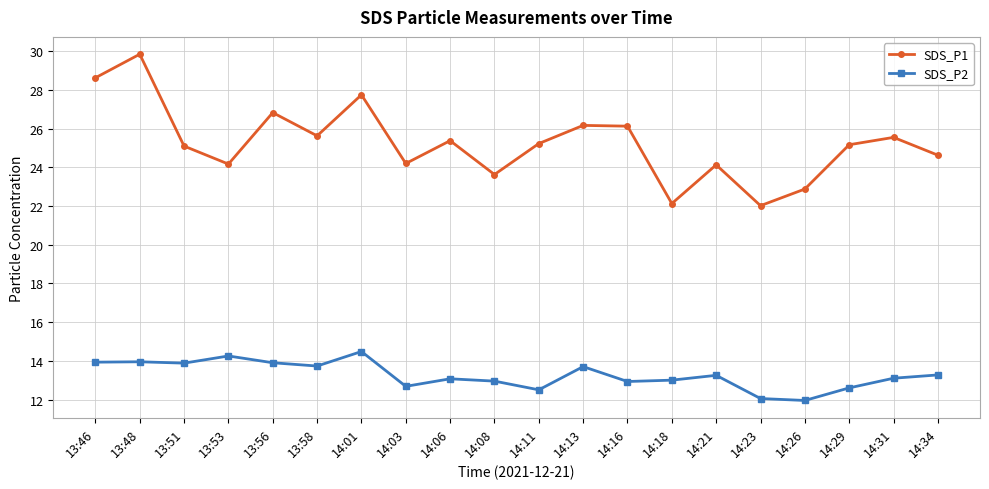

What is the maximum value for SDS_P2?

14.5